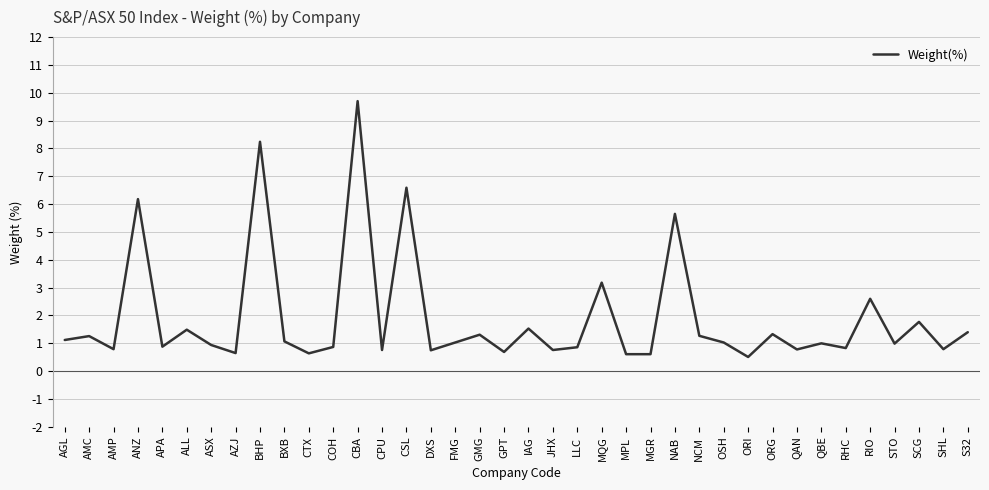

What is the difference between the maximum and minimum values?

9.2